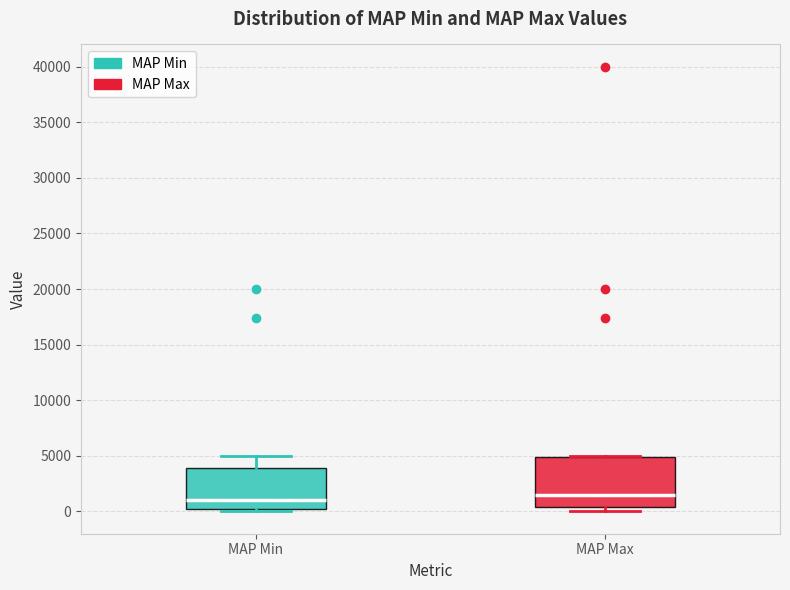

Reading left to right, read every box against the y-axis: the position of its median line, the range the box covers, and the ends of its whiskers. The values are not printed on the chart, so give them approximately, as read against the axis.

MAP Min: median 1000, box 0 to 4000, whiskers 0 (just below the box's lower edge) to 5000
MAP Max: median 1500, box 500 to 5000, whiskers 0 to 5000